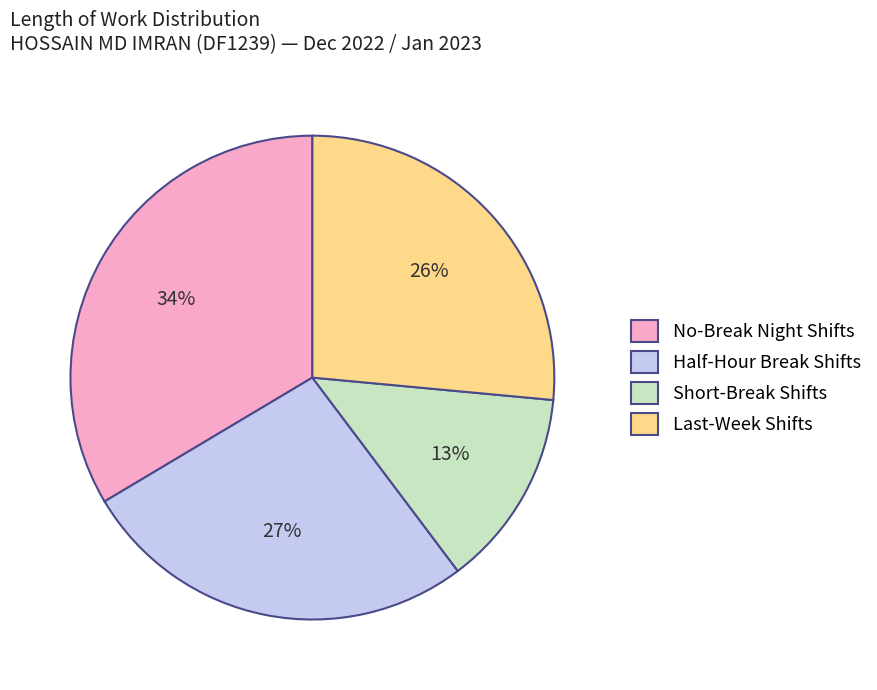

Is it true that Short-Break Shifts is 4% of the pie?

False